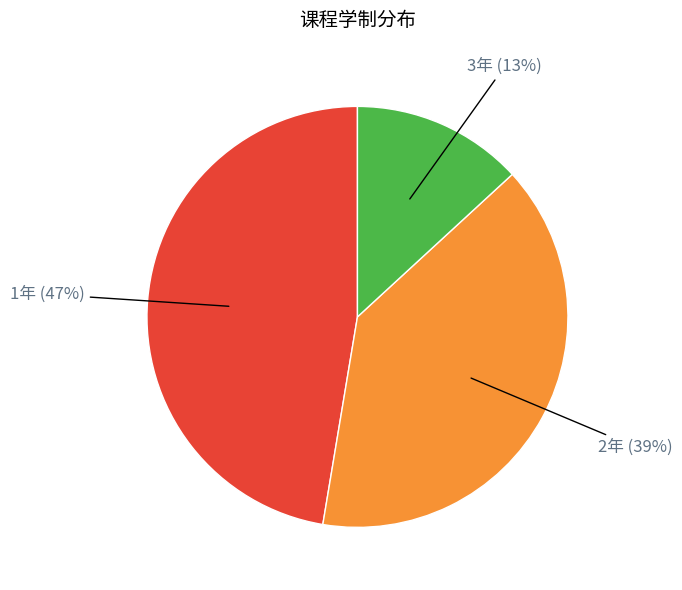

To the nearest percent, what is the difference between the largest and smallest slice percentages?

34%